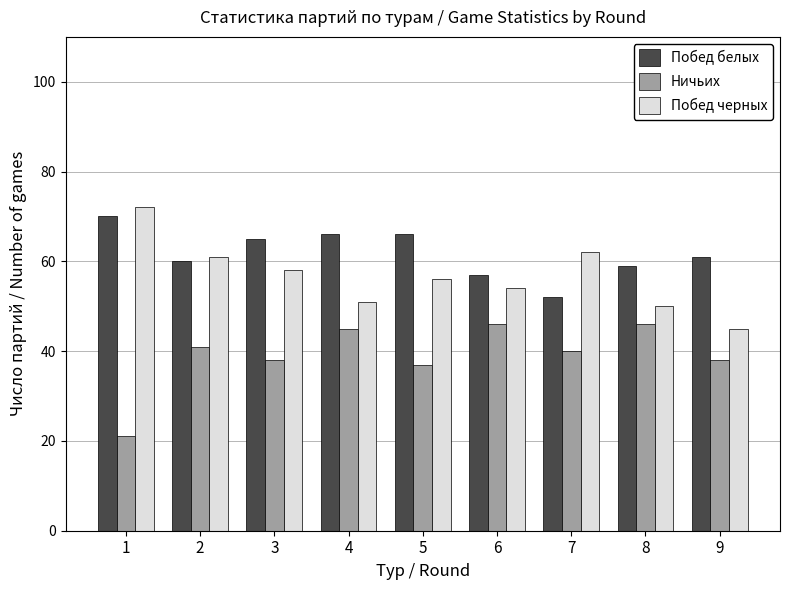

At which label is Побед черных closest to 58?

3